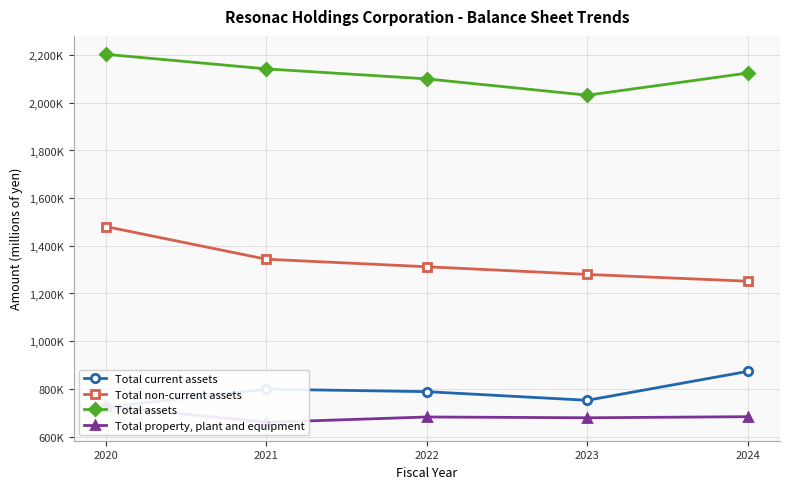

Where is the first local minimum for Total current assets?

2023